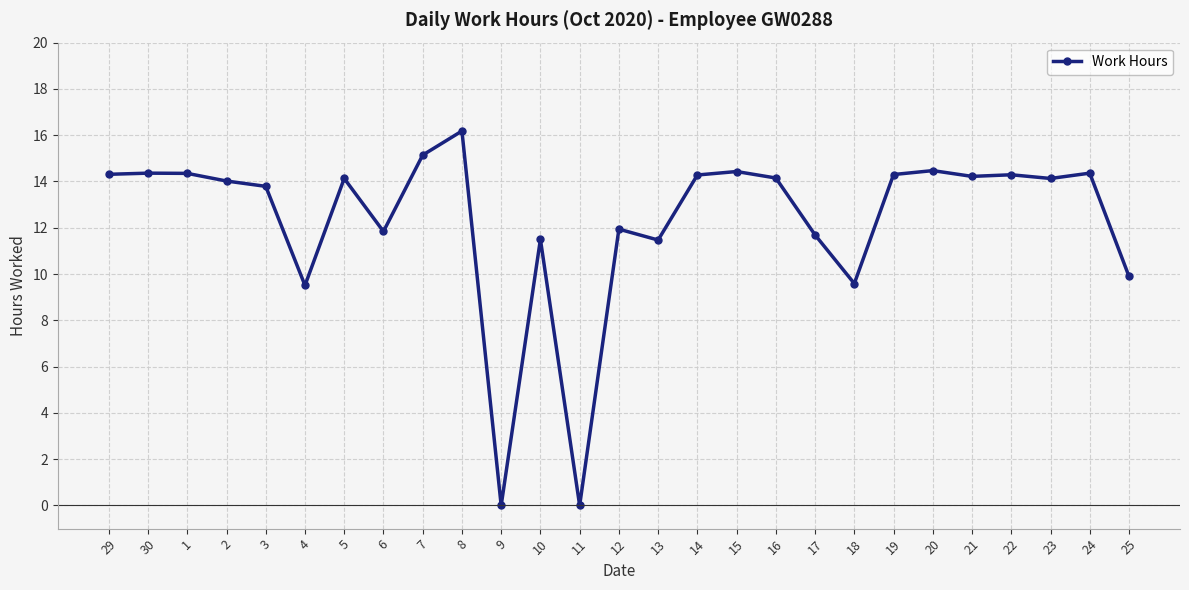

What position from the left is 5?

7